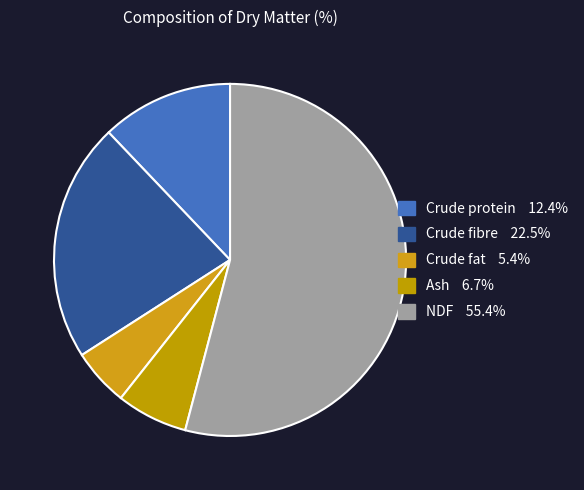

Between Crude protein and Crude fibre, which is larger?

Crude fibre